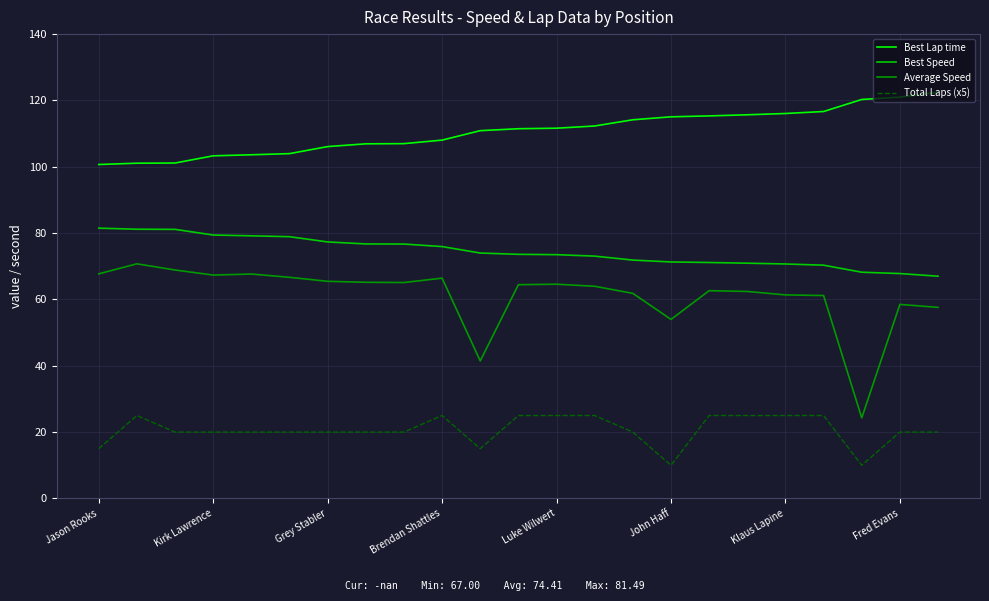

Which series has the widest spread of values?

Average Speed